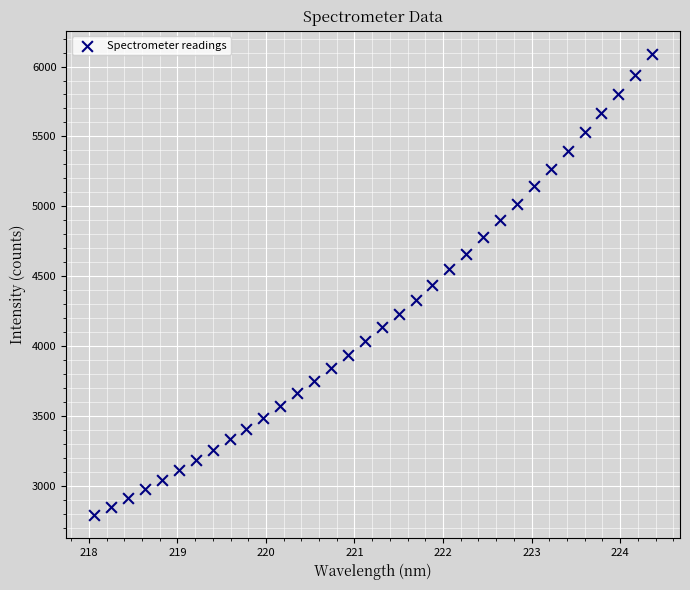

What is the range of Y values (max minus min)?

3303.8